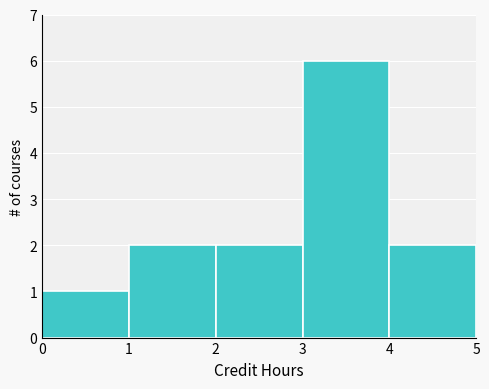

What is the height of the bar covering 0 to 1 on the x-axis? The values are not printed on the chart, so give them approximately, as read against the axis.

1